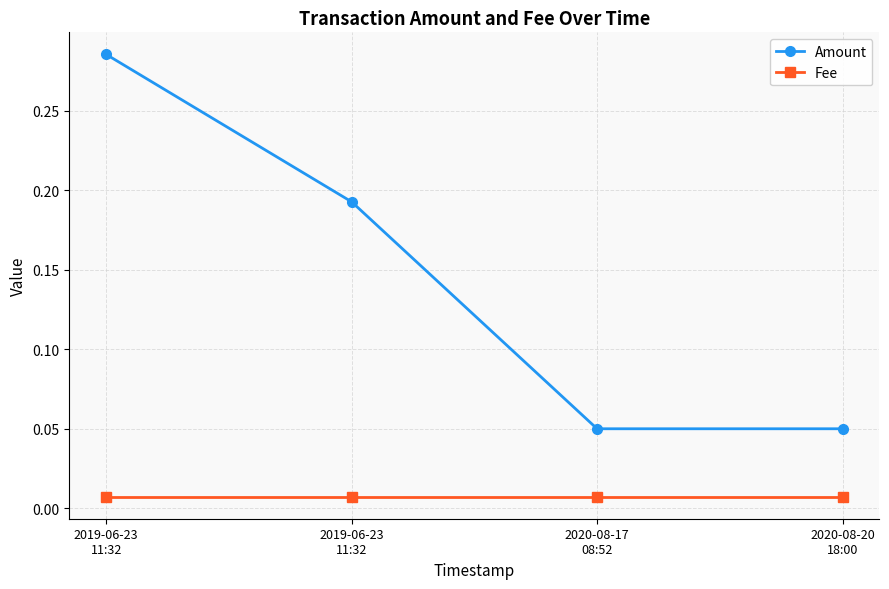

At how many categories does at least one series exceed 0?

4